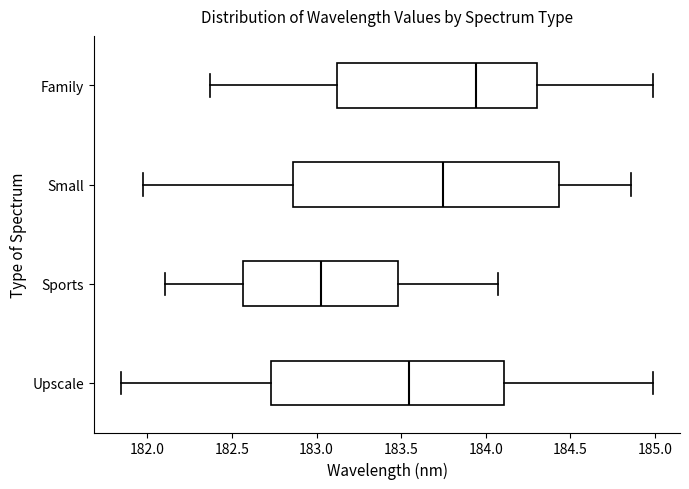

Which box's median line is the furthest to the right?

Family